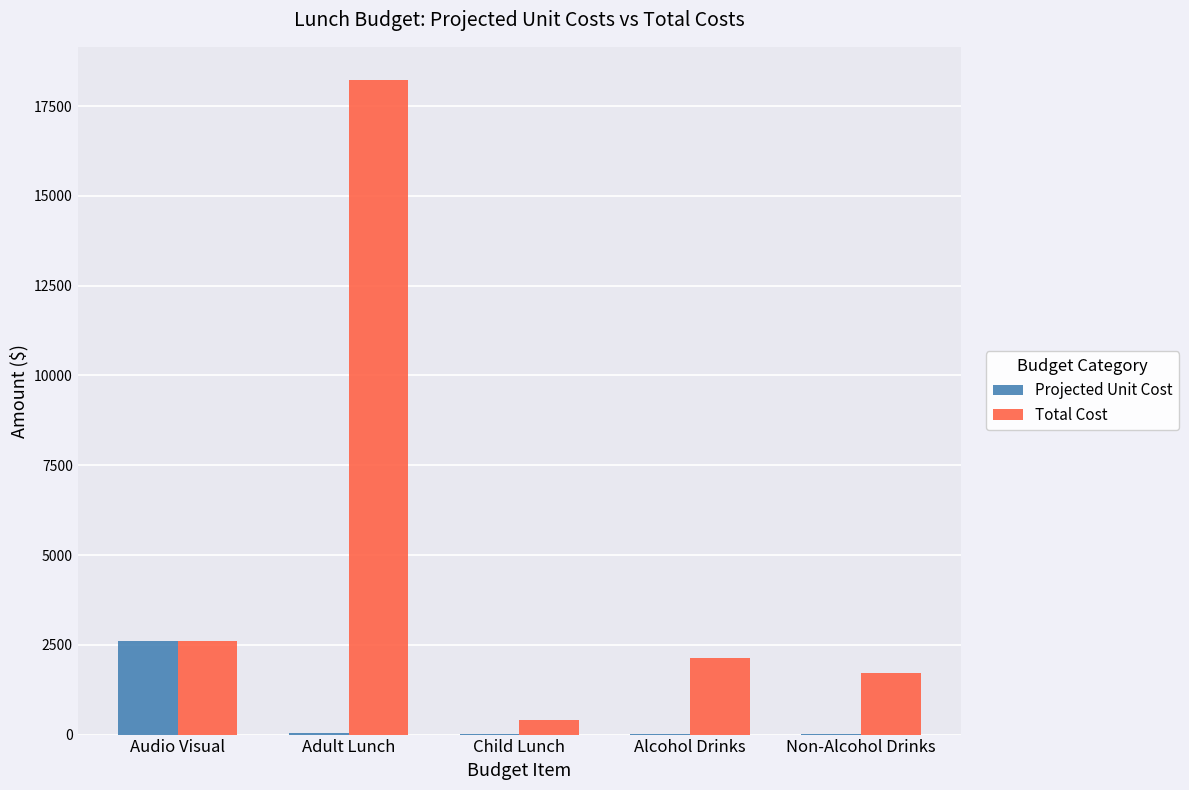

Which series changed the most between Audio Visual and Non-Alcohol Drinks?

Projected Unit Cost